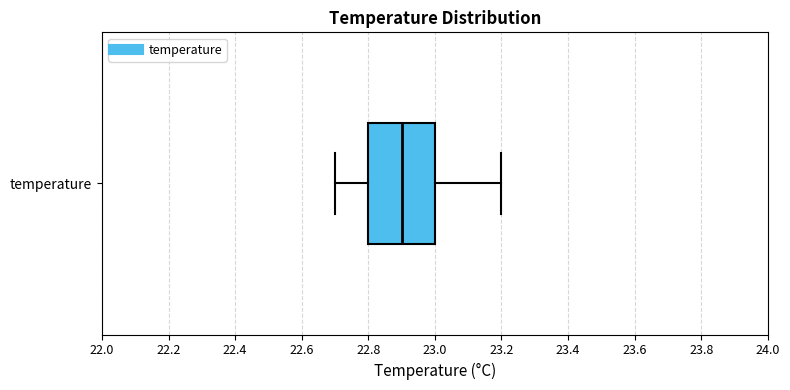

Where is the right edge of the box for temperature on the x-axis? The values are not printed on the chart, so give them approximately, as read against the axis.

23.0